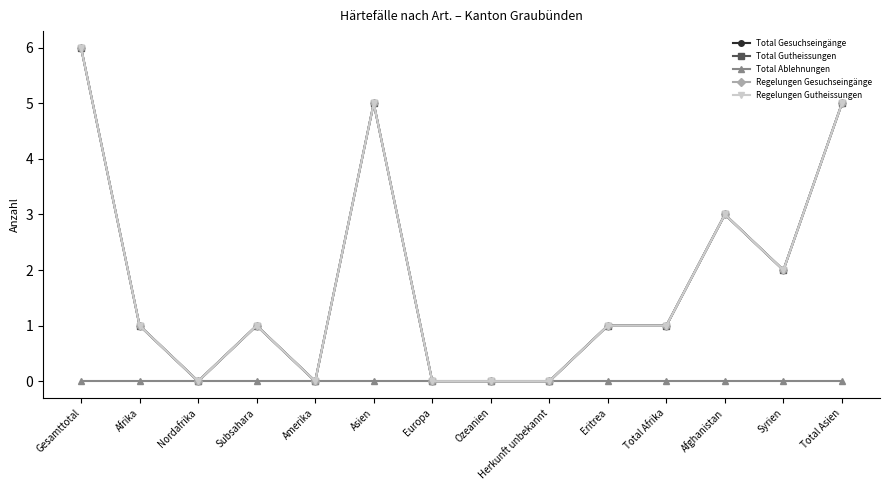

Read the Total Gutheissungen value at Subsahara.

1